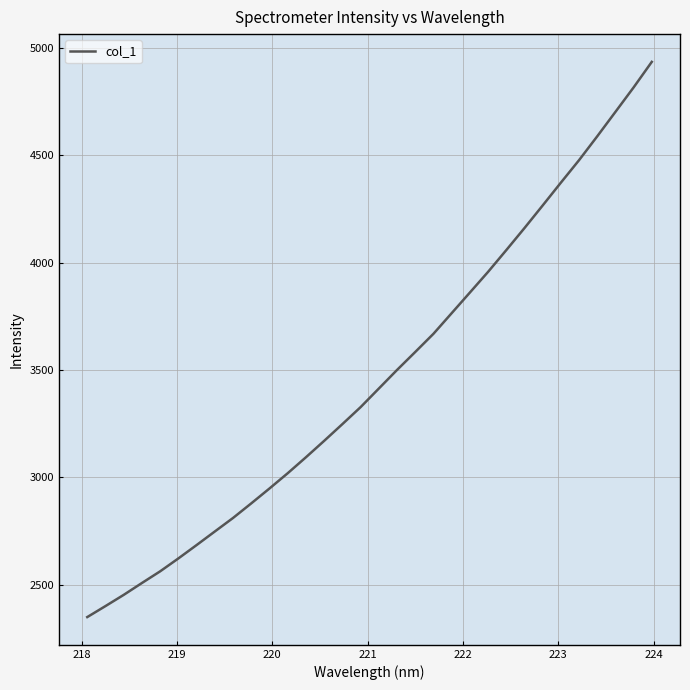

How many lines are shown in the chart?

1